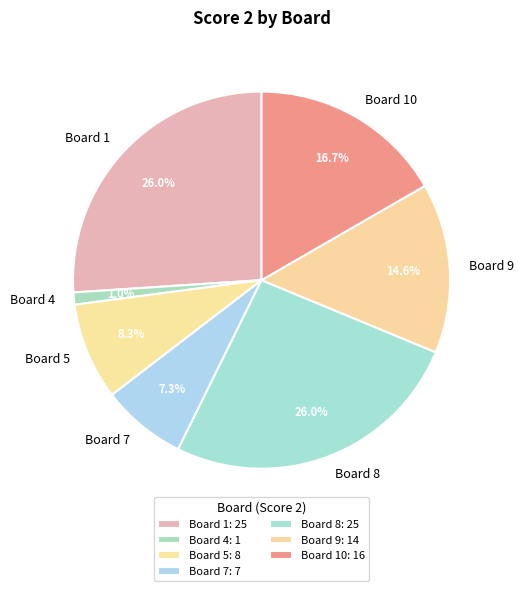

Which has a higher value, Board 9 or Board 5?

Board 9